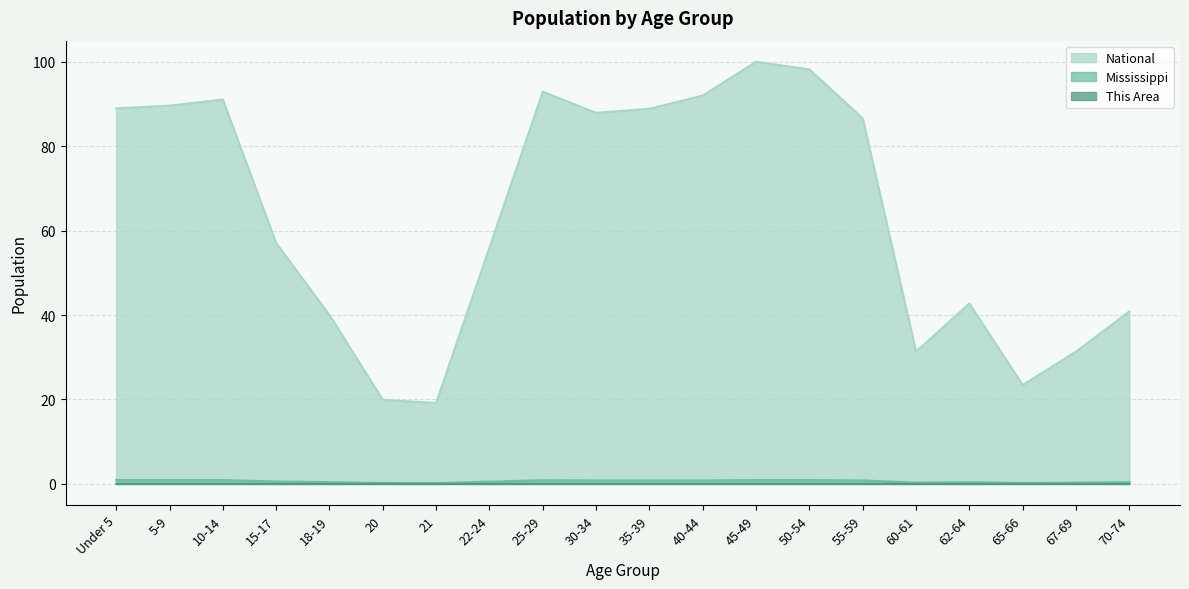

How many categories are shown in the chart?

20